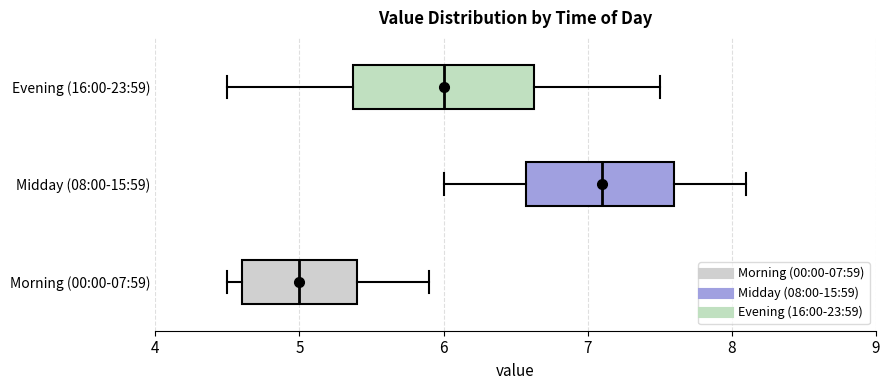

Which box is the widest, from its left edge to its right edge?

Evening (16:00-23:59)